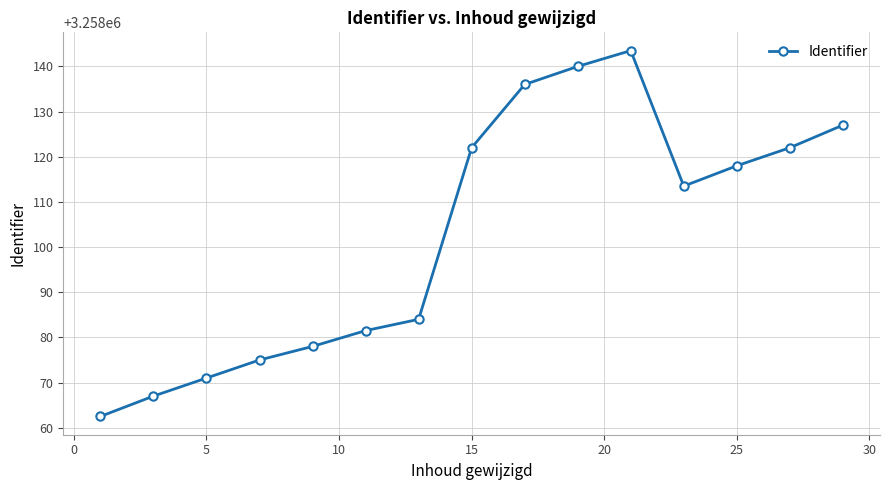

How many interior local valleys (lower than both neighbors) does the data have?

1